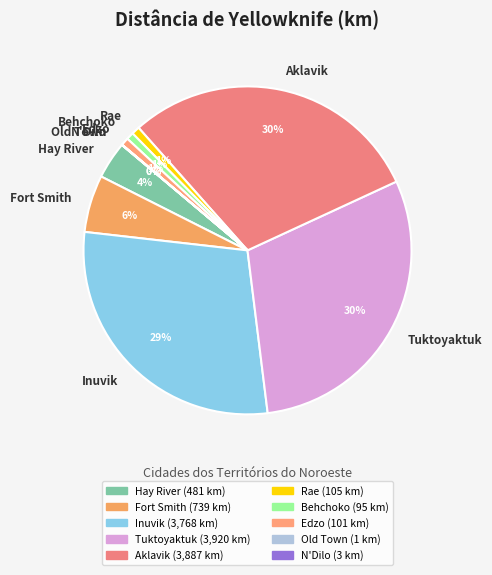

To the nearest percent, what is the average slice percentage?

10%